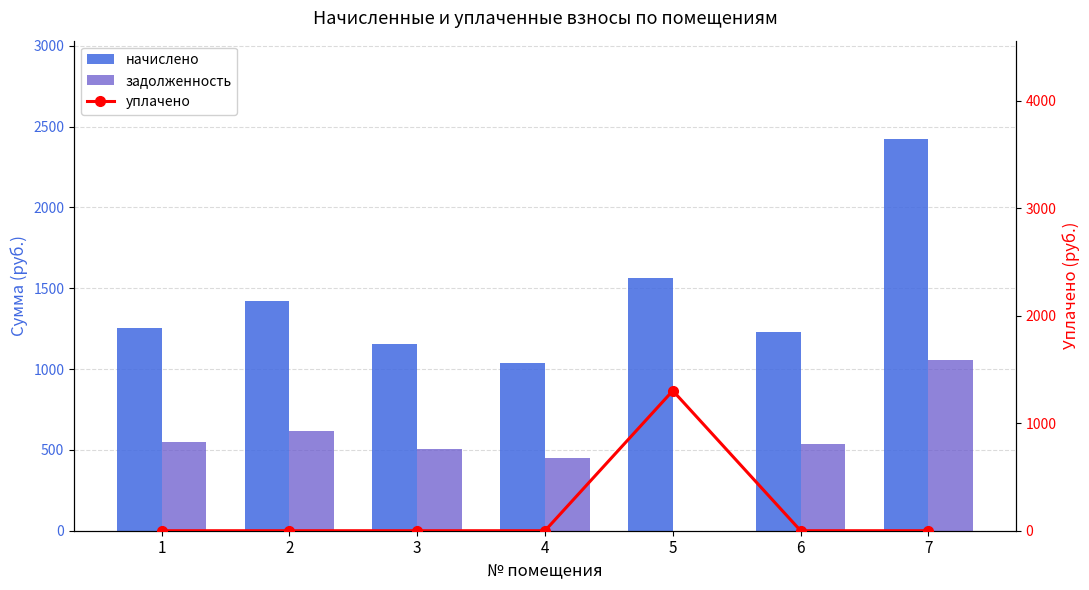

What is the difference between the second highest and minimum values in the начислено series?

526.5